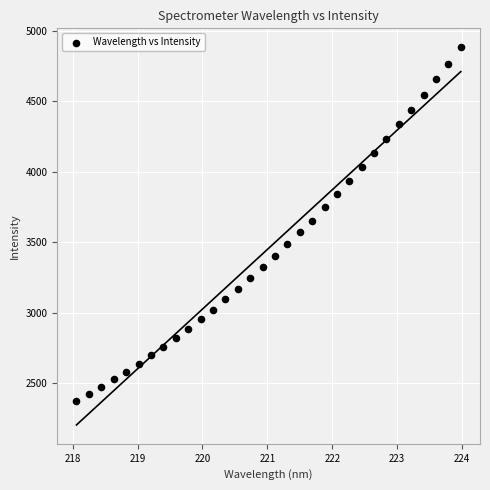

What is the range of X values (max minus min)?

5.9